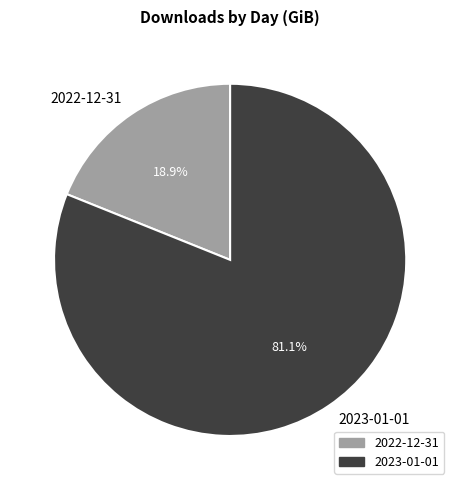

Is 2022-12-31 the majority of the pie?

No